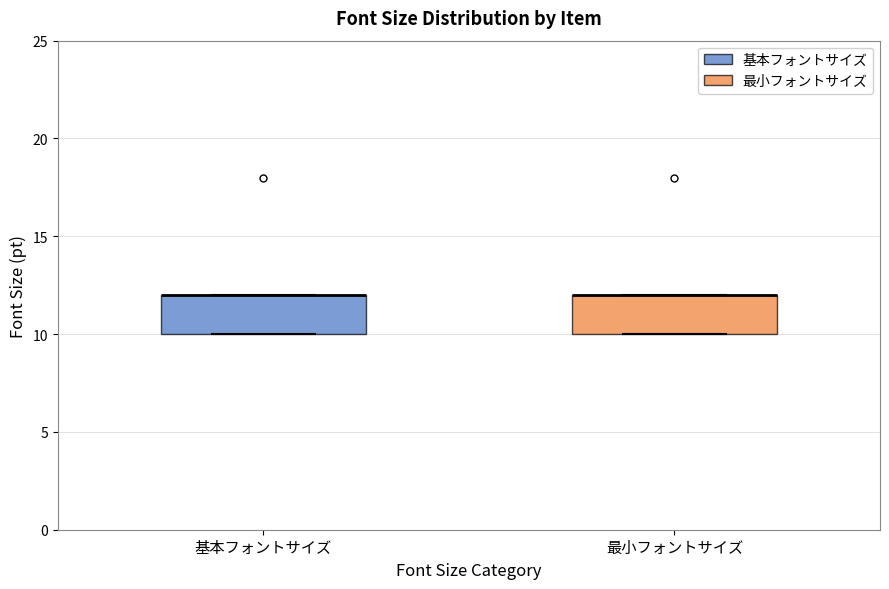

Where is the upper edge of the box for 最小フォントサイズ on the y-axis? The values are not printed on the chart, so give them approximately, as read against the axis.

12